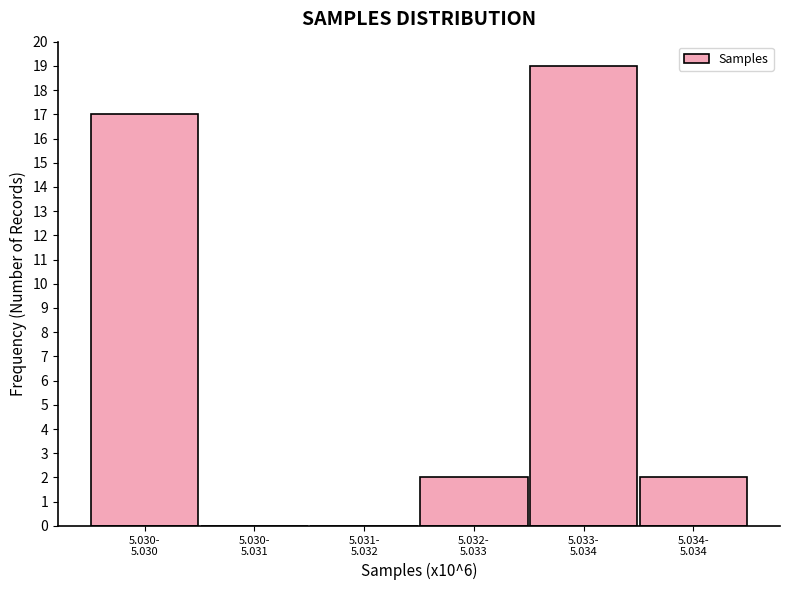

What is the maximum value shown in the chart?

19